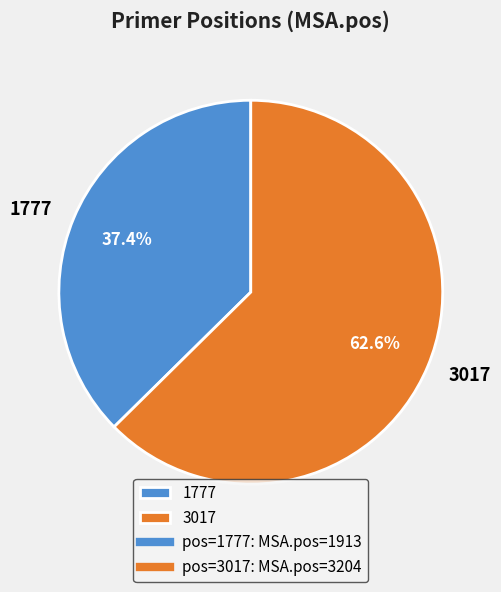

Count the number of slices in the pie.

2